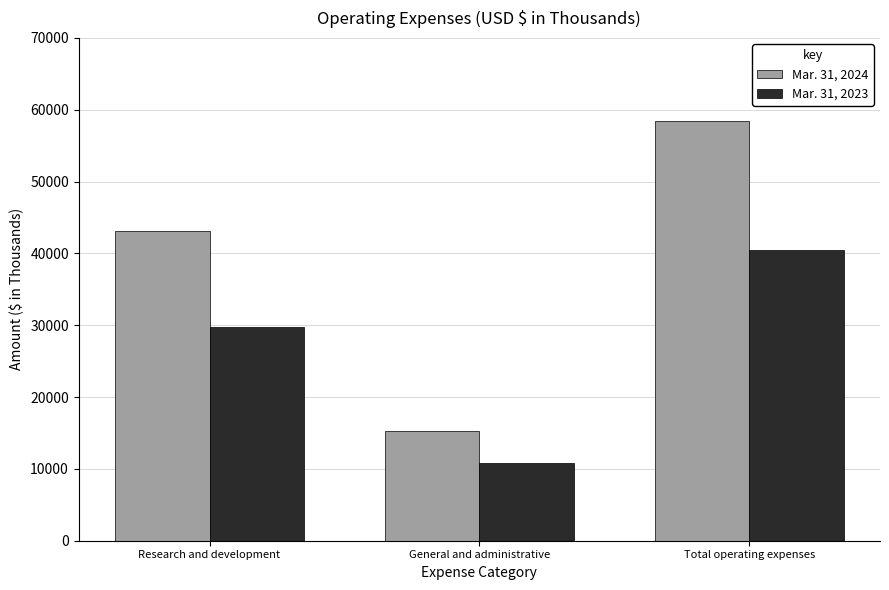

What is the total value across all series at Research and development?

72829